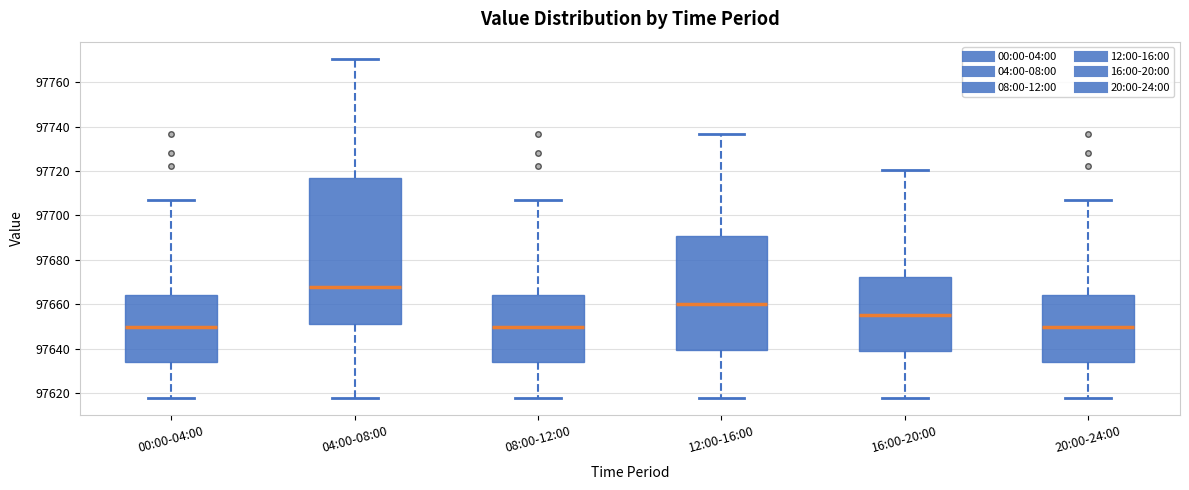

Reading left to right, read every box against the y-axis: the position of its median line, the range the box covers, and the ends of its whiskers. The values are not printed on the chart, so give them approximately, as read against the axis.

00:00-04:00: median 97650, box 97634 to 97664, whiskers 97618 to 97706
04:00-08:00: median 97668, box 97652 to 97716, whiskers 97618 to 97770
08:00-12:00: median 97650, box 97634 to 97664, whiskers 97618 to 97706
12:00-16:00: median 97660, box 97640 to 97690, whiskers 97618 to 97736
16:00-20:00: median 97656, box 97638 to 97672, whiskers 97618 to 97720
20:00-24:00: median 97650, box 97634 to 97664, whiskers 97618 to 97706